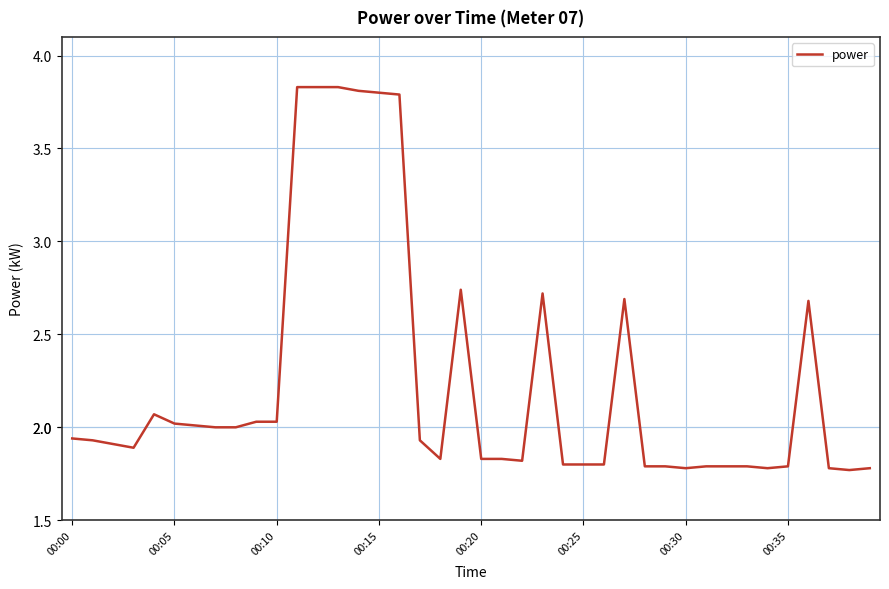

What is the label of the 40th point from the right?

00:00